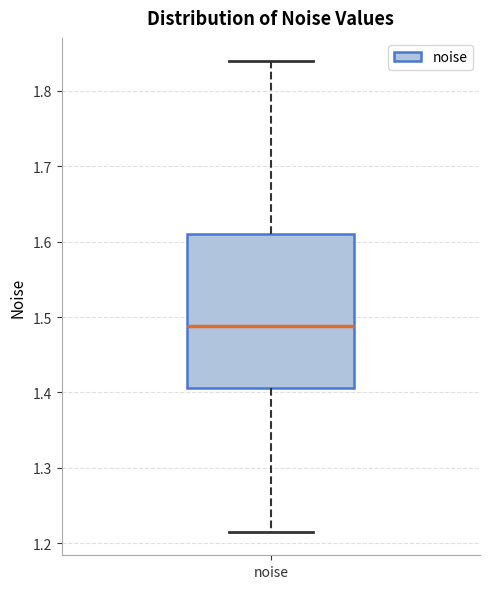

Read this box plot against the y-axis: the position of the median line, the range covered by the box, and the ends of both whiskers. The values are not printed on the chart, so give them approximately, as read against the axis.

median 1.49, box 1.41 to 1.61, whiskers 1.22 to 1.84